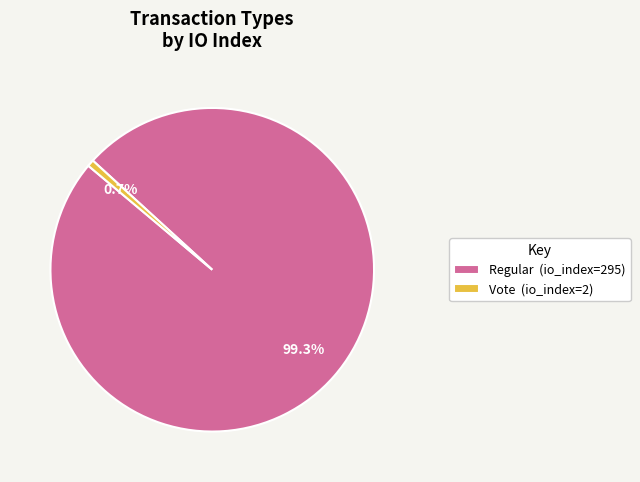

Between Vote and Regular, which is larger?

Regular